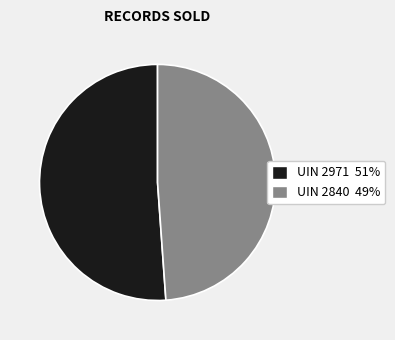

Which category has the biggest portion of the pie?

UIN 2971 51%